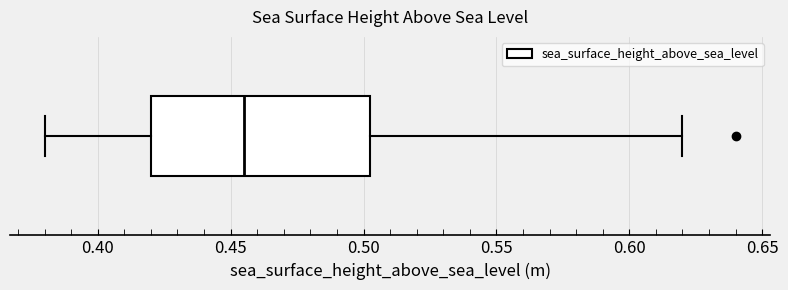

Read this box plot against the x-axis: the position of the median line, the range covered by the box, and the ends of both whiskers. The values are not printed on the chart, so give them approximately, as read against the axis.

median 0.455, box 0.420 to 0.505, whiskers 0.380 to 0.620